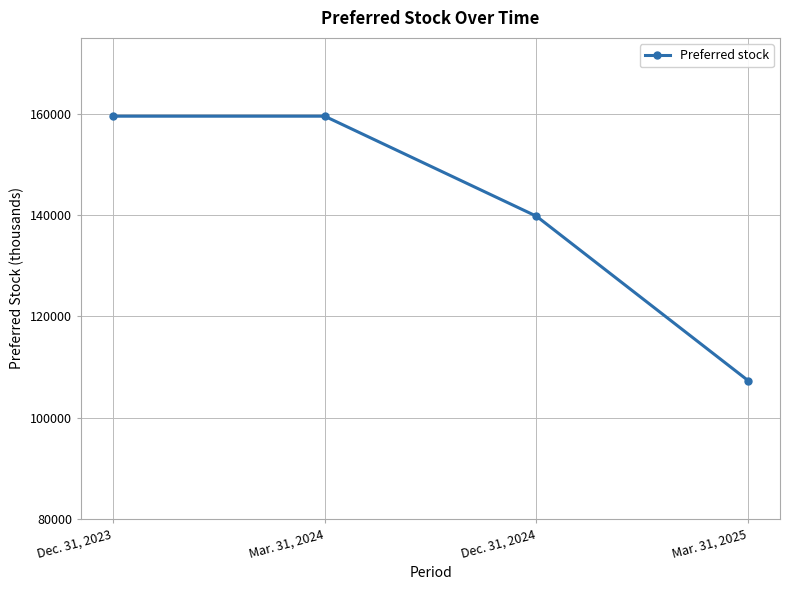

Reading right to left, transcribe all the data shown in this chart.

107324	139794	159541	159541